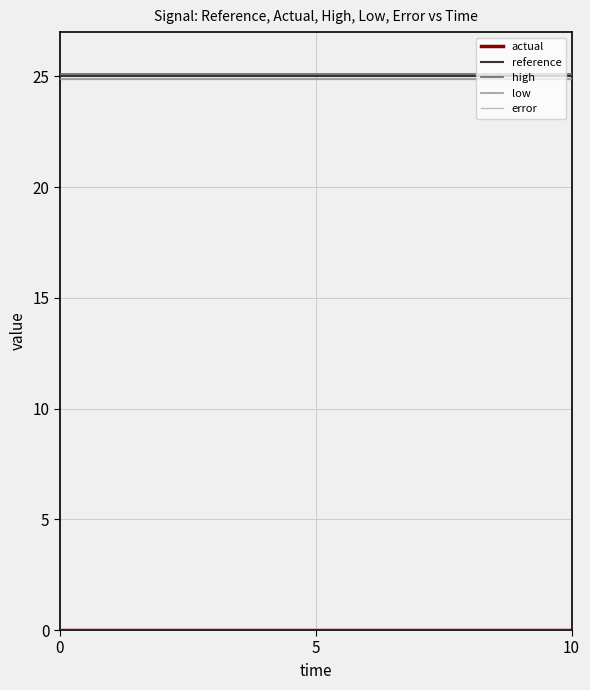

True or false: error and reference cross at least once.

False